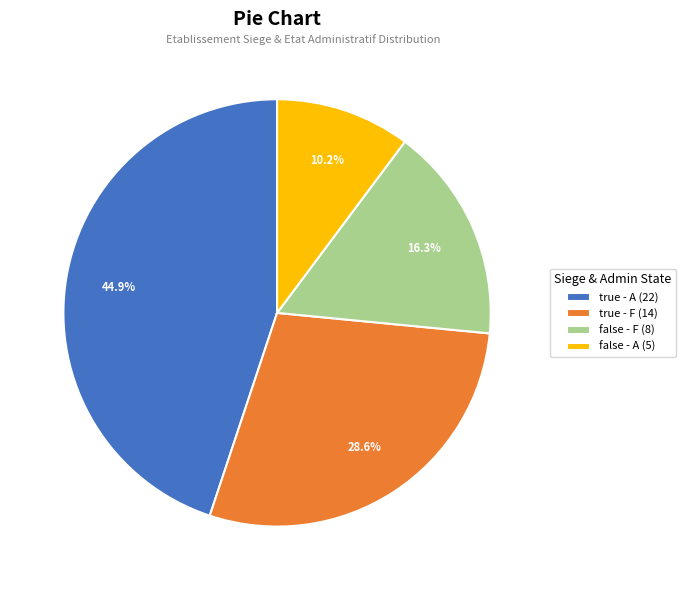

True or false: false - A accounts for 10% of the total.

True